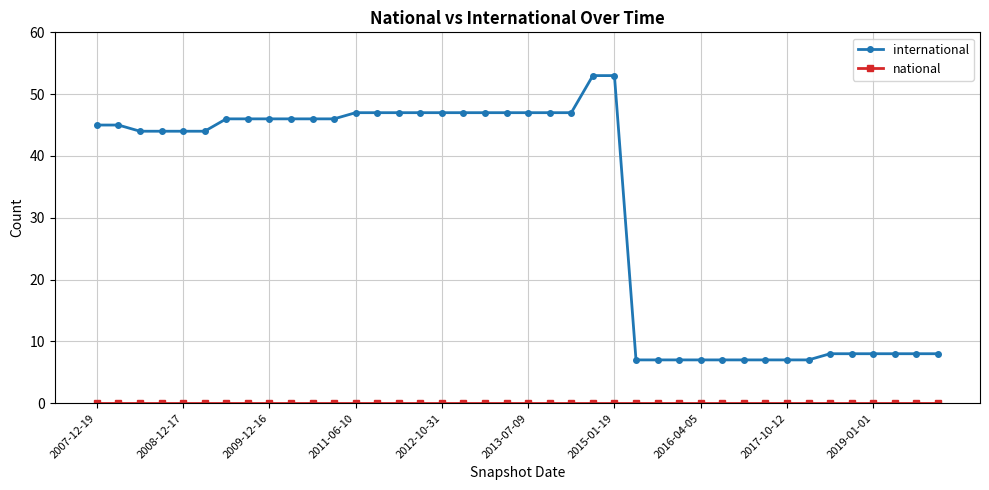

What is the greatest value displayed?

53